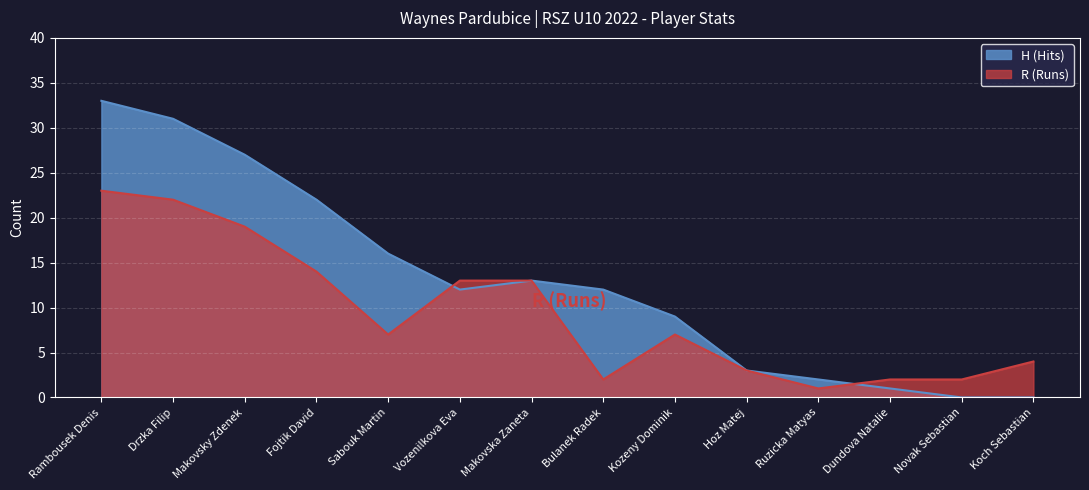

Rank the series by their average value, from highest to lowest.

H (Hits), R (Runs)